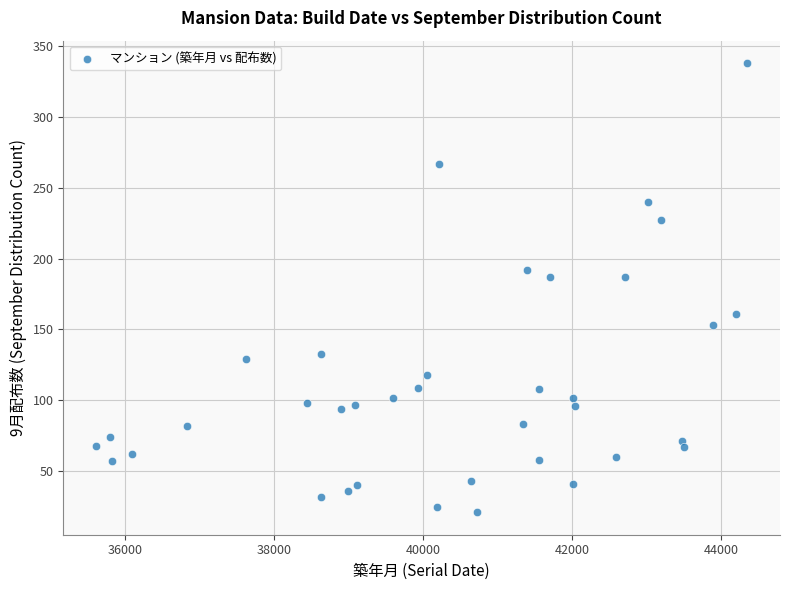

What is the range of Y values (max minus min)?

317